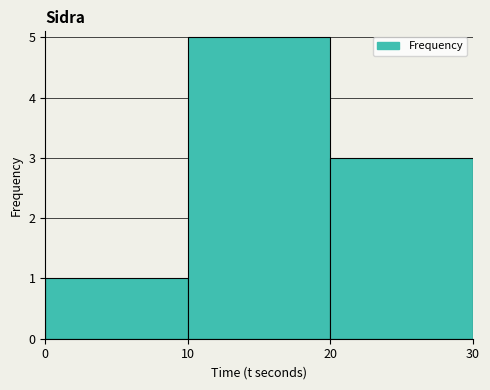

Over which range of the x-axis is the bar tallest?

10 to 20